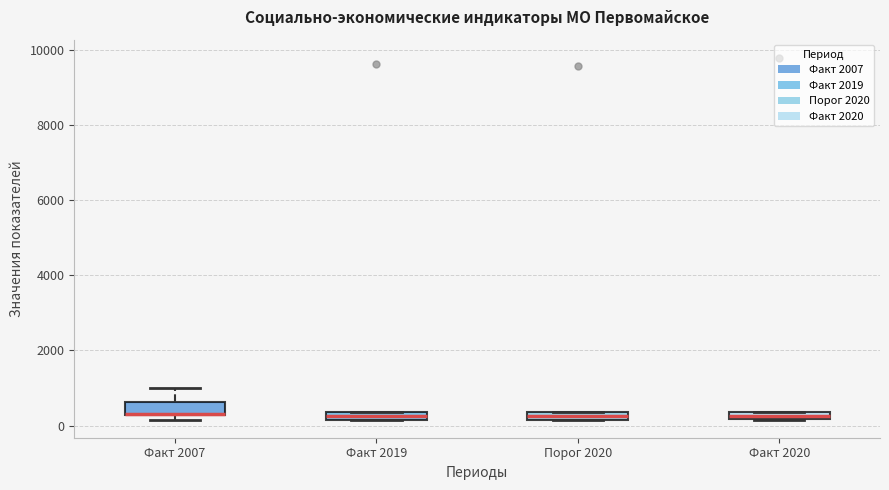

Where is the lower edge of the box for Порог 2020 on the y-axis? The values are not printed on the chart, so give them approximately, as read against the axis.

200